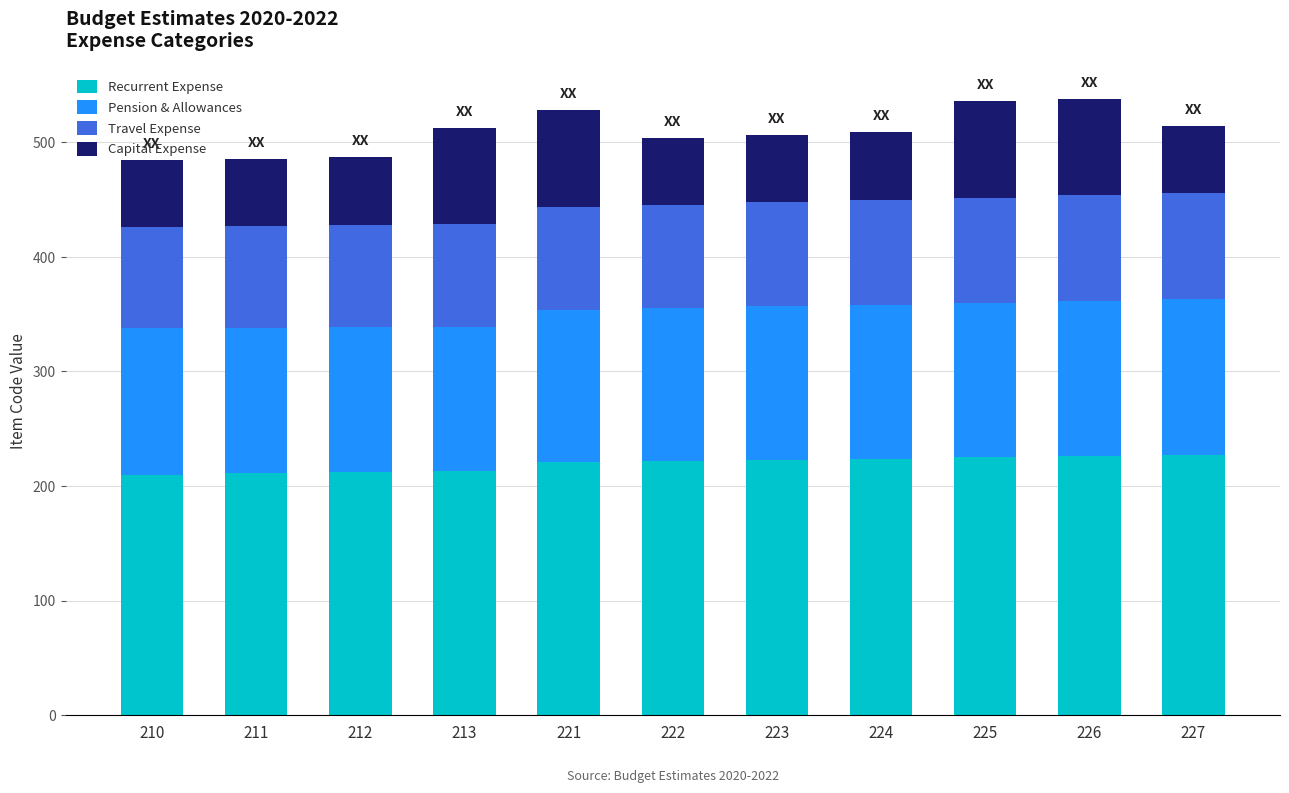

What is the sum of all Recurrent Expense values?

2414.0